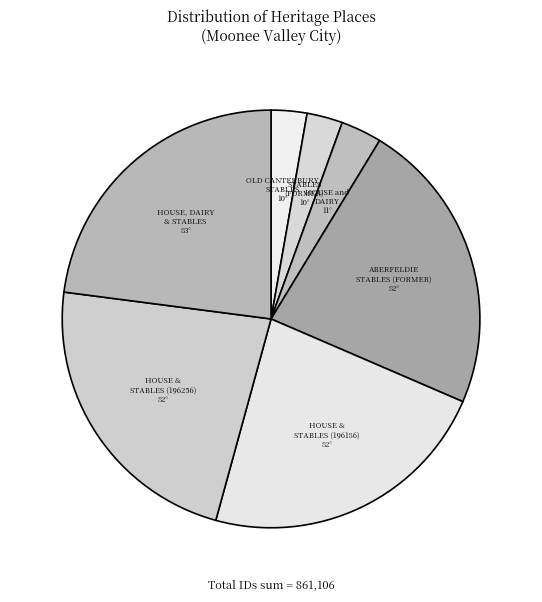

What is the ratio of the value at OLD CANTERBURY STABLES to the value at HOUSE and DAIRY?

0.9